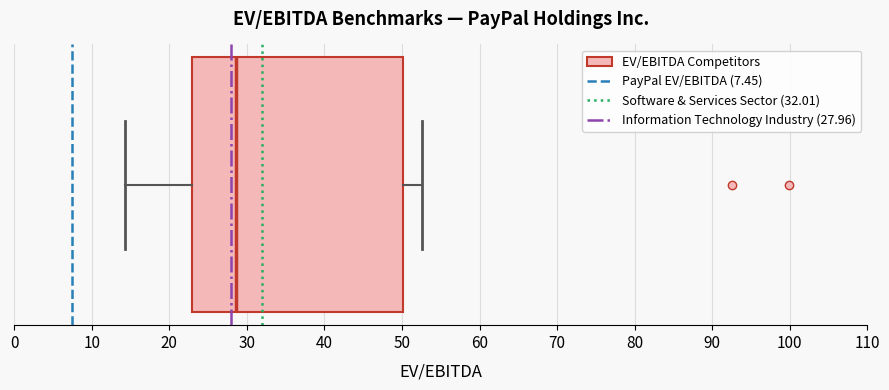

Transcribe this box plot: give where the median line is, the range the box spans, and where the two whiskers end, as read against the x-axis. The values are not printed on the chart, so give them approximately, as read against the axis.

median 29, box 23 to 50, whiskers 14 to 53